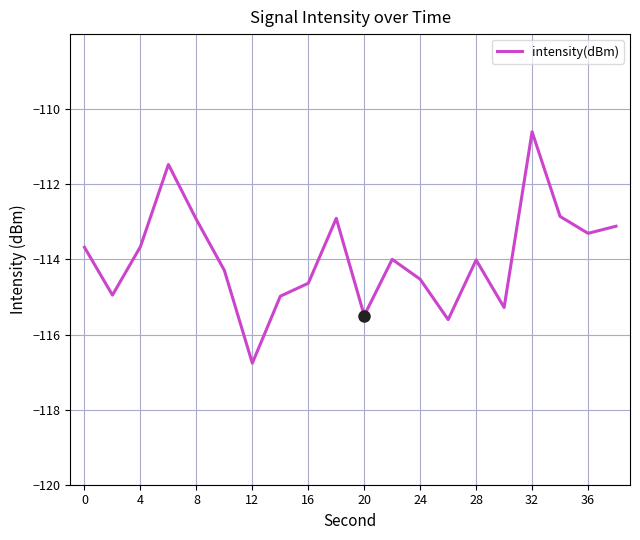

What is the smallest value displayed?

-116.8